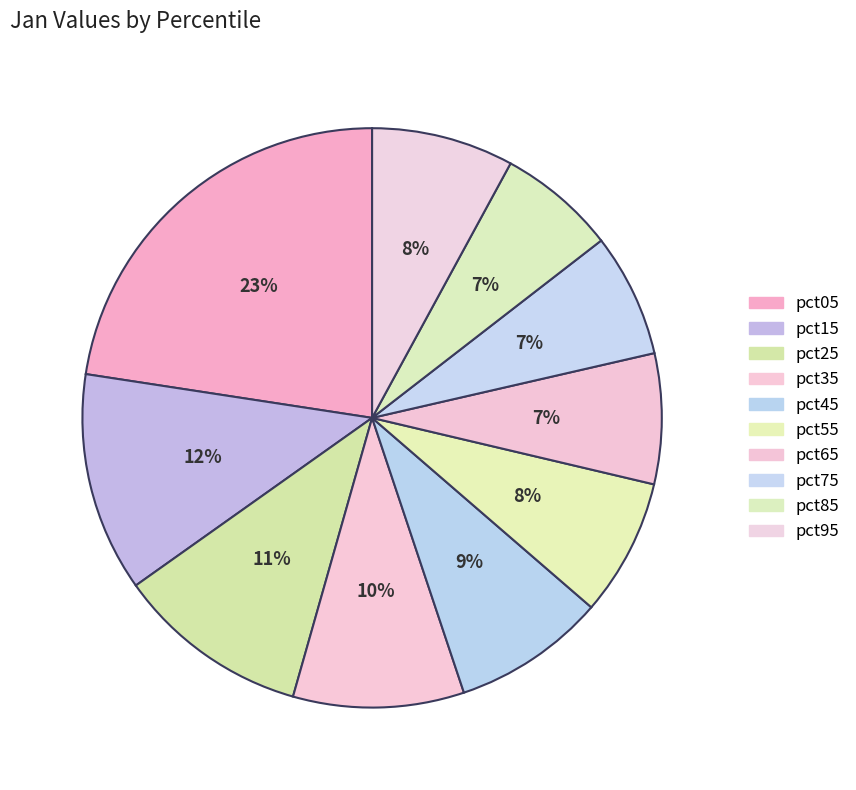

True or false: pct35 accounts for 10% of the total.

True